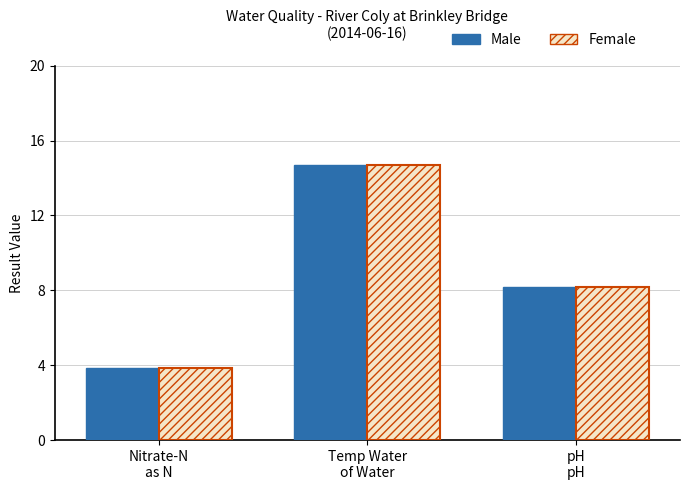

Which series has the largest range (max minus min)?

Male